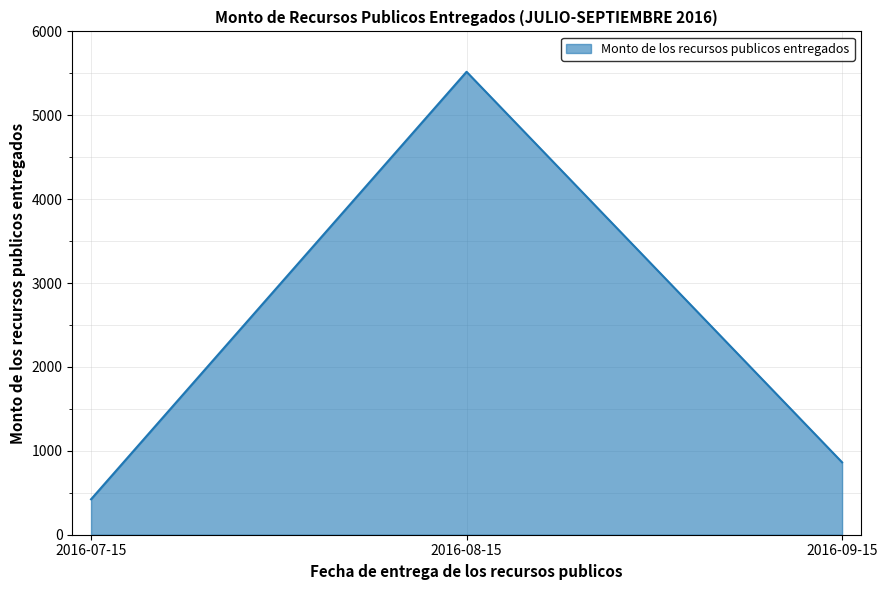

What is the change in value from 2016-07-15 to 2016-09-15?

+440.5